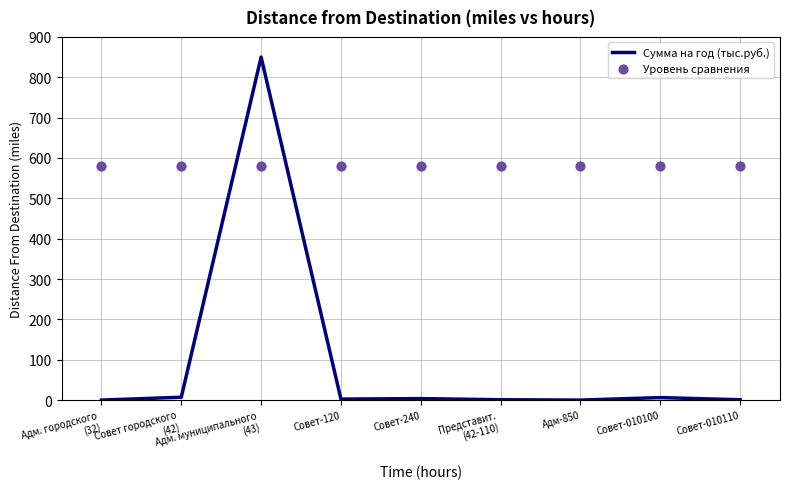

What are all the series names shown in the legend?

Сумма на год (тыс.руб.), Уровень сравнения